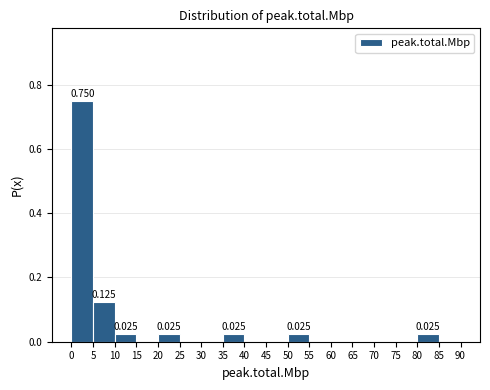

Over which range of the x-axis is the bar tallest?

0 to 5